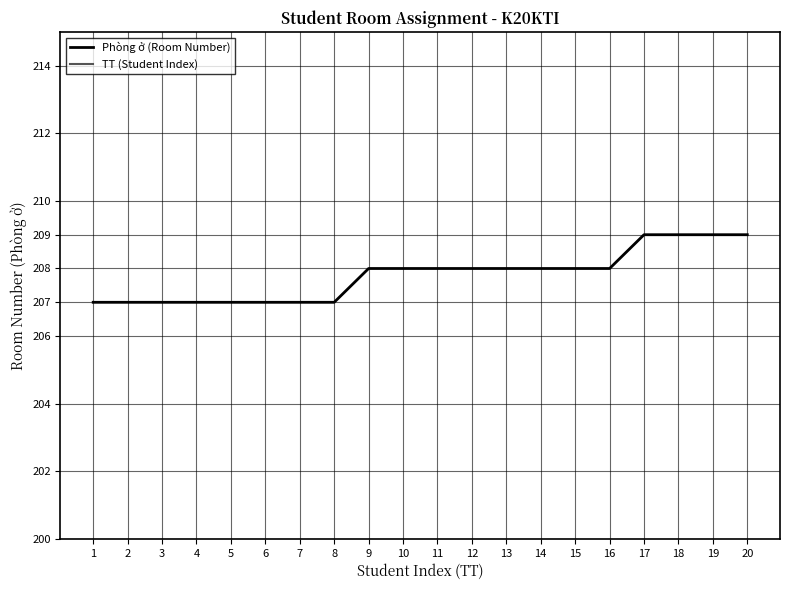

True or false: Phòng ở (Room Number) and TT (Student Index) intersect in this chart.

False